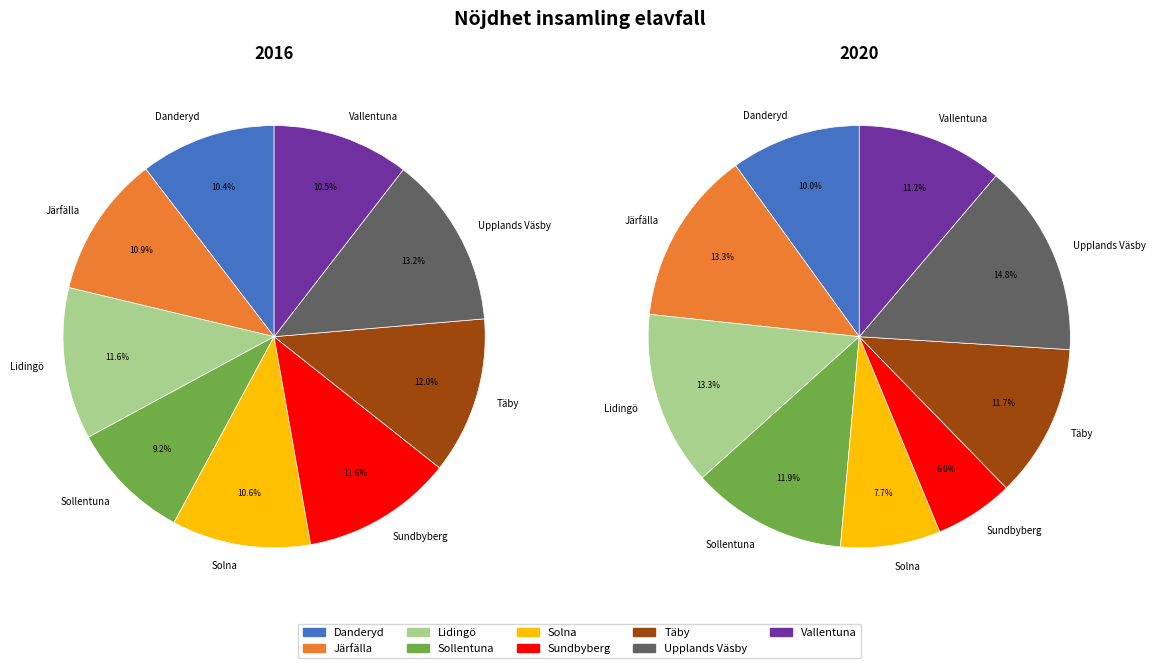

To the nearest percent, what percentage of the pie is Järfälla?

11%